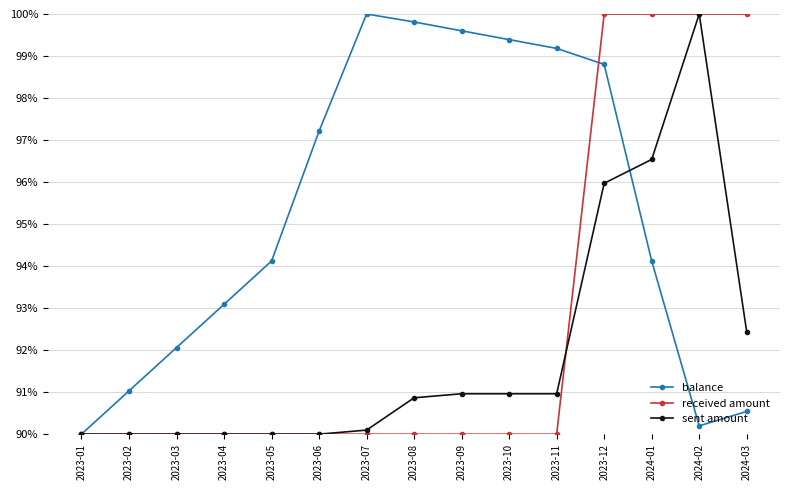

What is the value of the received amount point at the 3rd from the left?

90.0